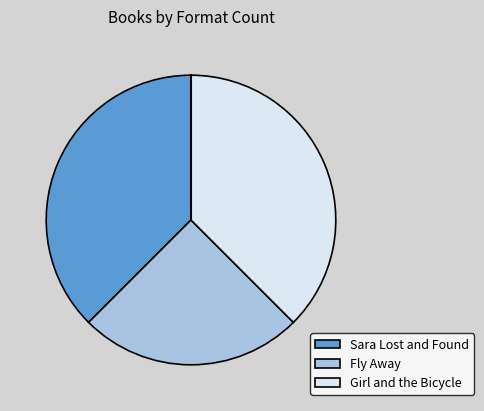

The Girl and the Bicycle slice represents 24% of the pie. True or false?

False